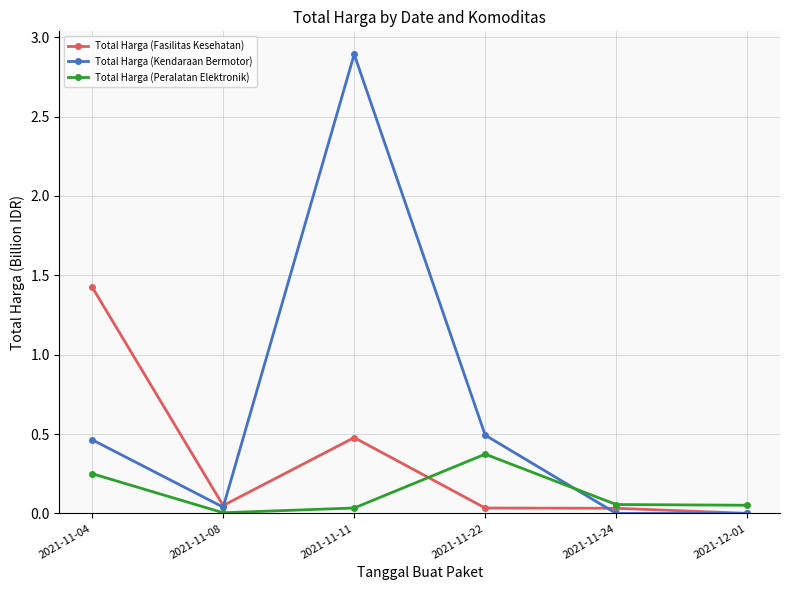

Which series changed the most between 2021-11-04 and 2021-11-24?

Total Harga (Fasilitas Kesehatan)